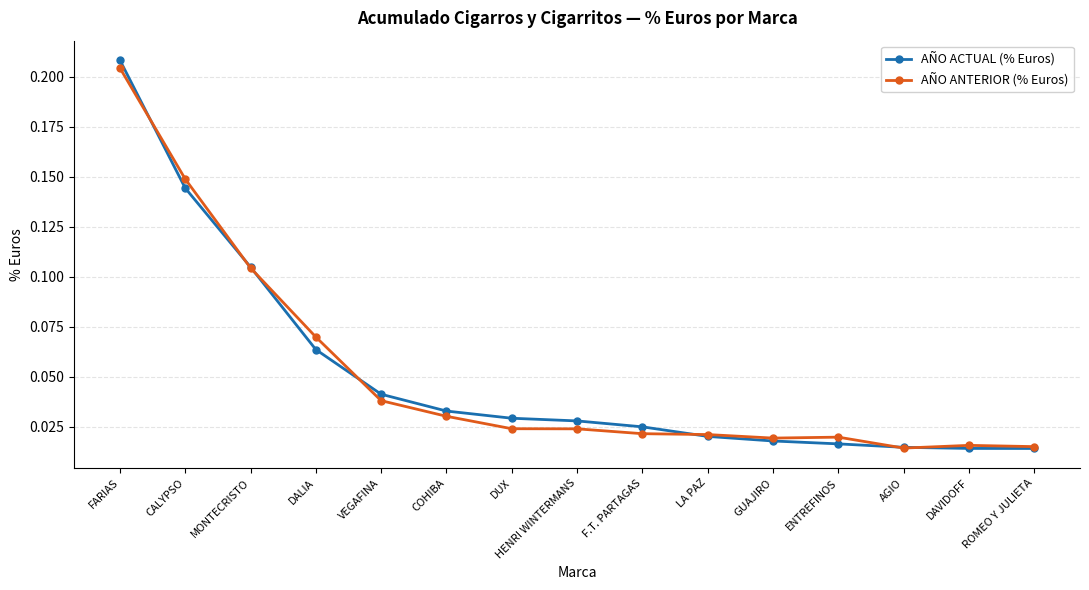

Which series changed the most between MONTECRISTO and AGIO?

AÑO ACTUAL (% Euros)